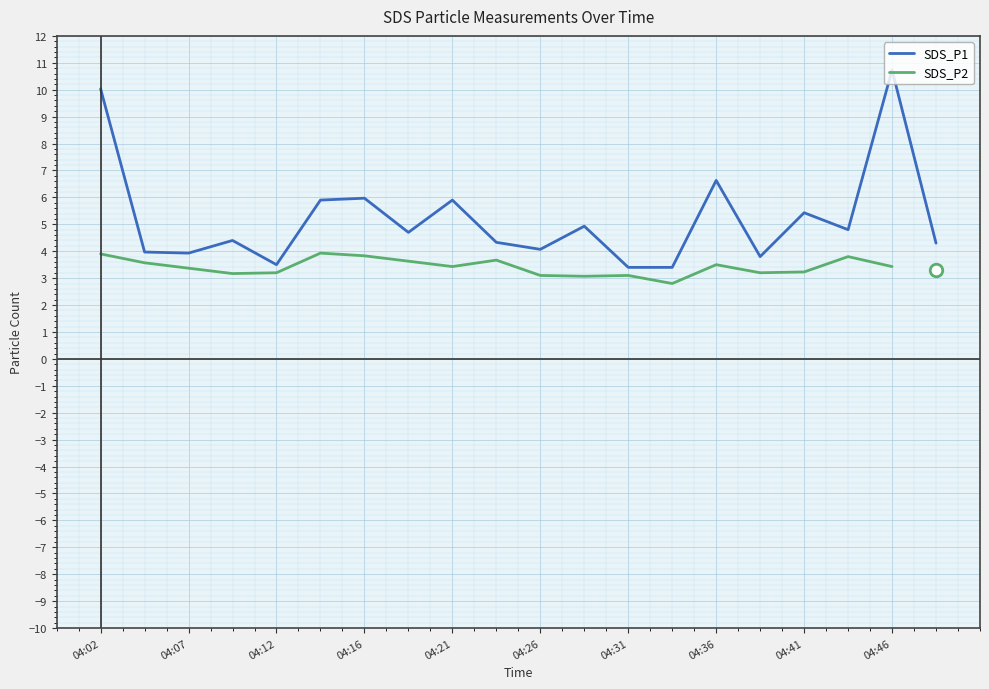

How many categories are shown in the chart?

20